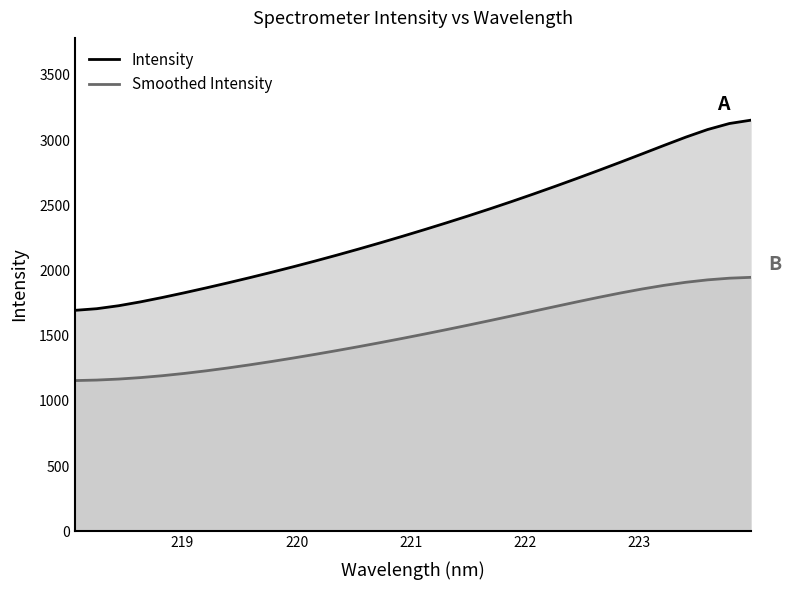

List the series in order of their peak value, highest first.

Intensity, Smoothed Intensity